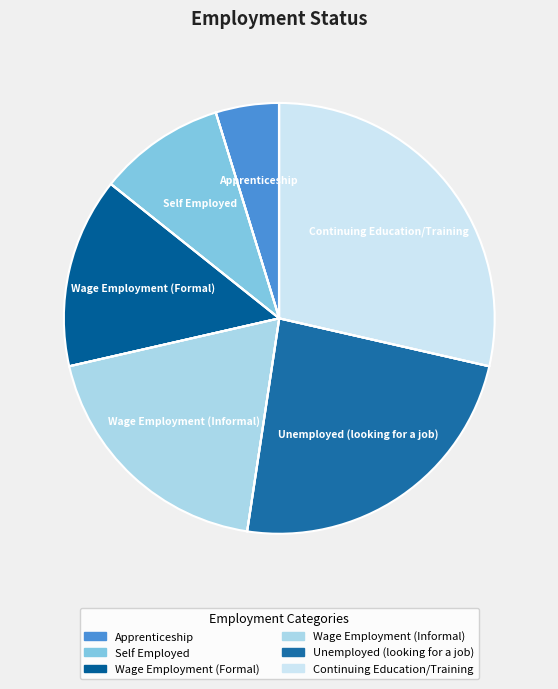

Combined, do Wage Employment (Formal) and Unemployed (looking for a job) account for over 50%?

No